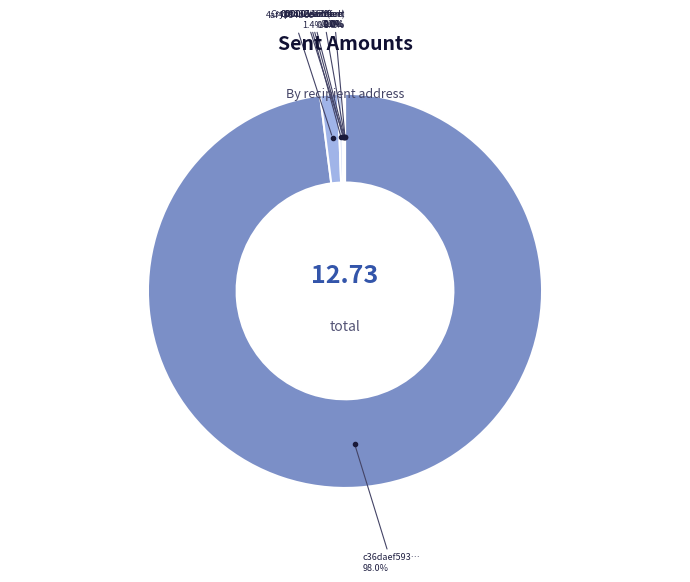

Is there any slice that represents more than half of the pie?

Yes